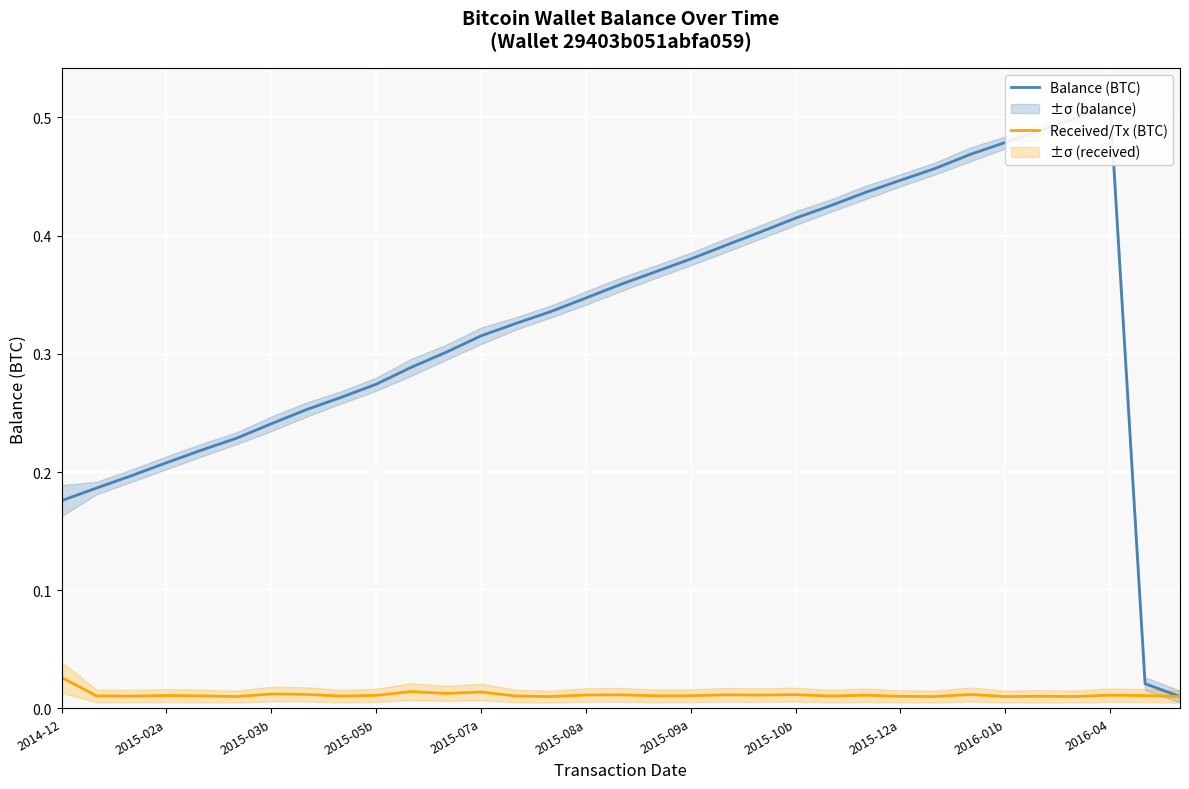

Is this an area chart (filled region under the line)?

No